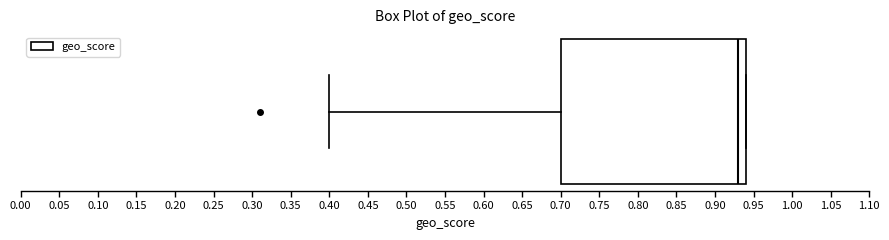

Transcribe this box plot: give where the median line is, the range the box spans, and where the two whiskers end, as read against the x-axis. The values are not printed on the chart, so give them approximately, as read against the axis.

median 0.93, box 0.70 to 0.94, whiskers 0.40 to 0.94